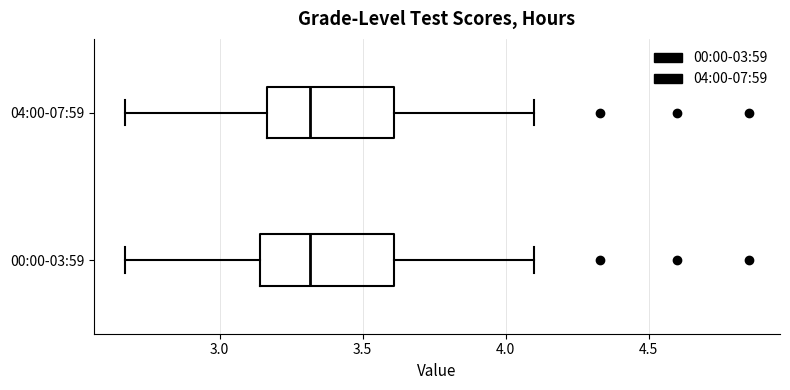

Reading bottom to top, transcribe this box plot: for each box, give where its median line is, the range the box spans, and where its two whiskers end, as read against the x-axis. The values are not printed on the chart, so give them approximately, as read against the axis.

00:00-03:59: median 3.30, box 3.15 to 3.60, whiskers 2.65 to 4.10
04:00-07:59: median 3.30, box 3.15 to 3.60, whiskers 2.65 to 4.10